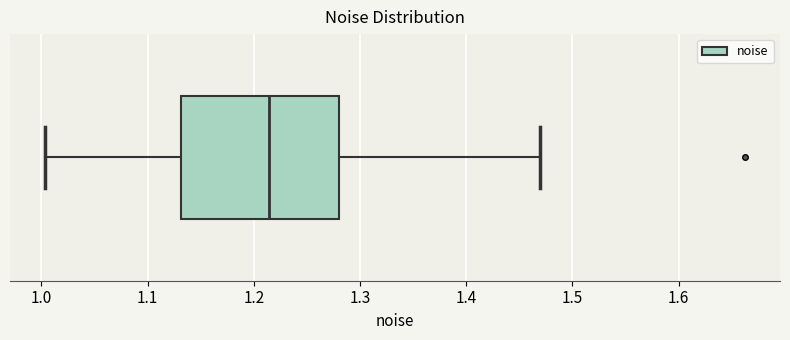

Read this box plot against the x-axis: the position of the median line, the range covered by the box, and the ends of both whiskers. The values are not printed on the chart, so give them approximately, as read against the axis.

median 1.21, box 1.13 to 1.28, whiskers 1.00 to 1.47